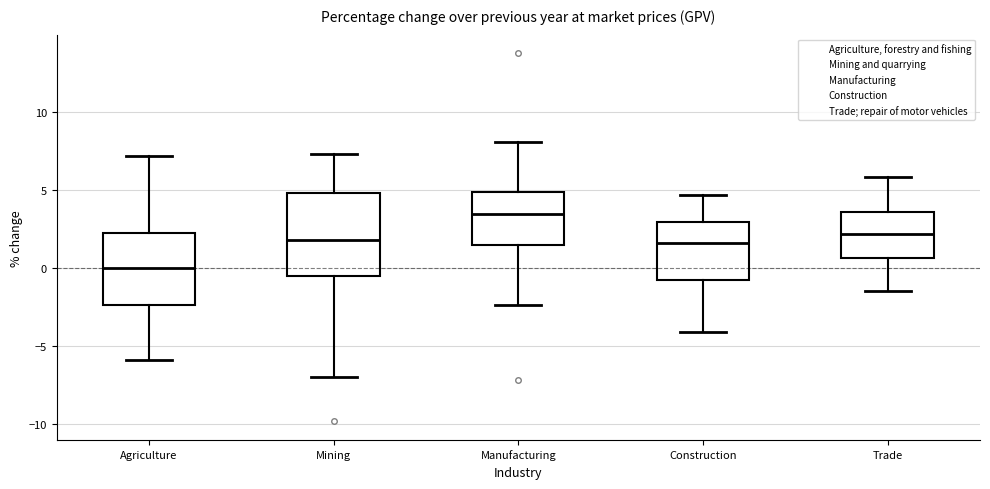

Reading left to right, read every box against the y-axis: the position of its median line, the range the box covers, and the ends of its whiskers. The values are not printed on the chart, so give them approximately, as read against the axis.

Agriculture: median 0.0, box -2.5 to 2.0, whiskers -6.0 to 7.0
Mining: median 2.0, box -0.5 to 5.0, whiskers -7.0 to 7.5
Manufacturing: median 3.5, box 1.5 to 5.0, whiskers -2.5 to 8.0
Construction: median 1.5, box -1.0 to 3.0, whiskers -4.0 to 4.5
Trade: median 2.0, box 0.5 to 3.5, whiskers -1.5 to 6.0